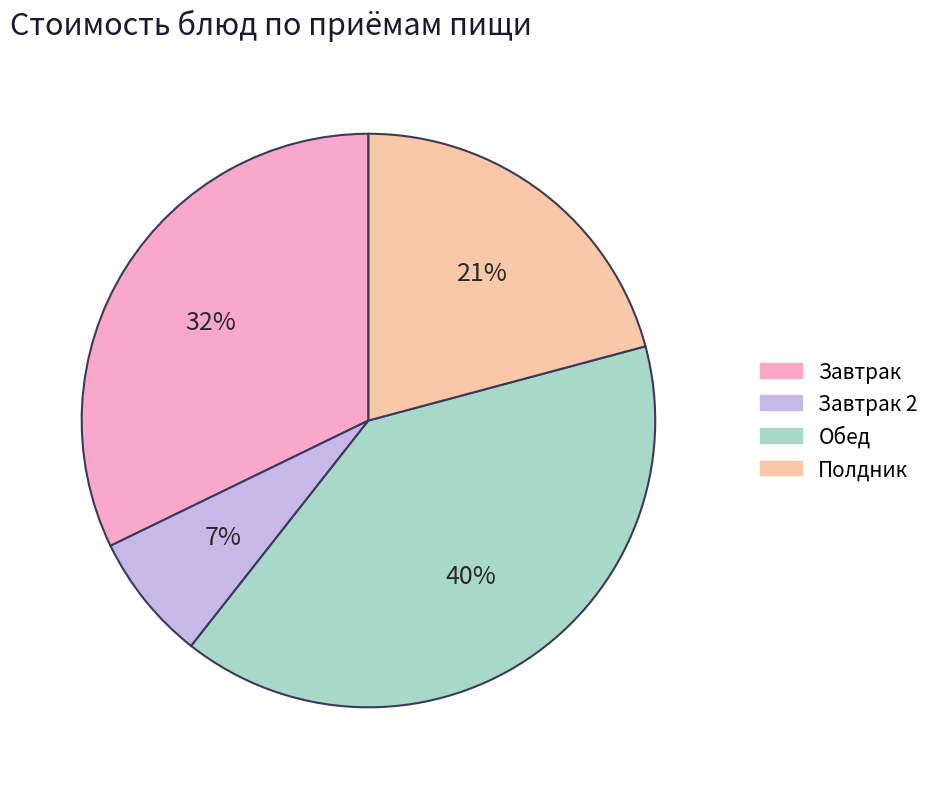

To the nearest percent, what is the average slice percentage?

25%